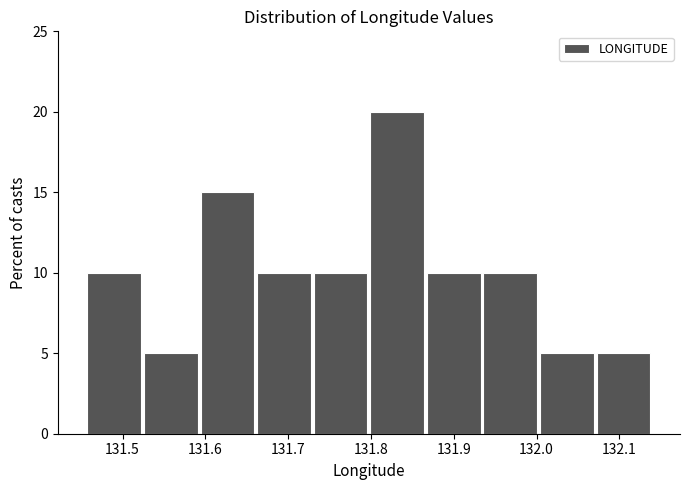

Reading left to right, list every bar in this chart as the range it spans on the x-axis followed by its height. Neither the bar edges nor the heights are printed on the chart, so give them approximately, as read against the axes.

131.46 to 131.52: 10
131.52 to 131.59: 5
131.59 to 131.66: 15
131.66 to 131.73: 10
131.73 to 131.80: 10
131.80 to 131.87: 20
131.87 to 131.93: 10
131.93 to 132.00: 10
132.00 to 132.07: 5
132.07 to 132.14: 5